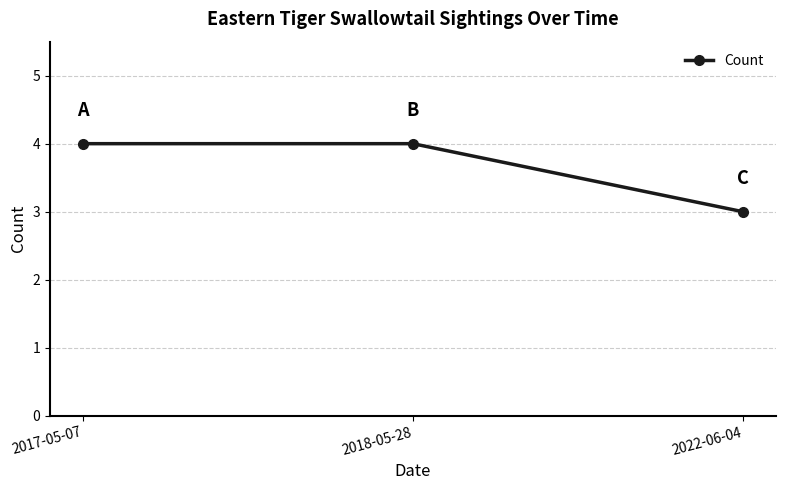

Is it true that the value at 2017-05-07 is 1?

False